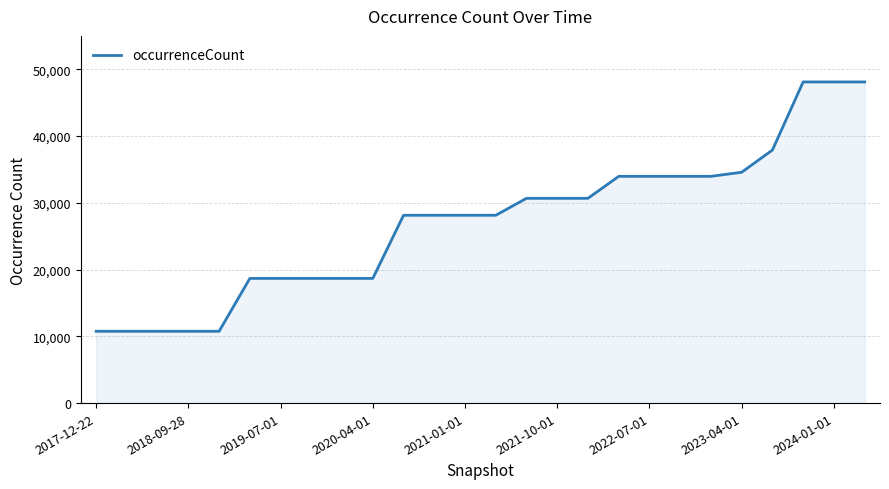

What is the difference between the maximum and minimum values?

37345